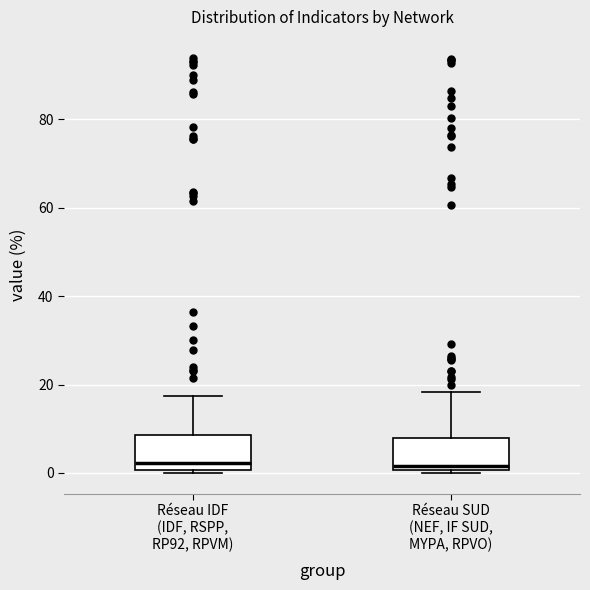

Reading left to right, read every box against the y-axis: the position of its median line, the range the box covers, and the ends of its whiskers. The values are not printed on the chart, so give them approximately, as read against the axis.

Réseau IDF (IDF, RSPP, RP92, RPVM): median 2, box 0 to 8, whiskers 0 to 18
Réseau SUD (NEF, IF SUD, MYPA, RPVO): median 2, box 0 to 8, whiskers 0 to 18